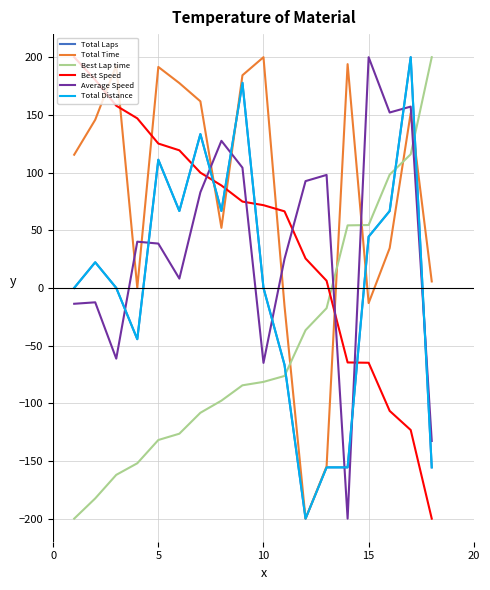

What is the minimum value for Total Laps?

-200.0